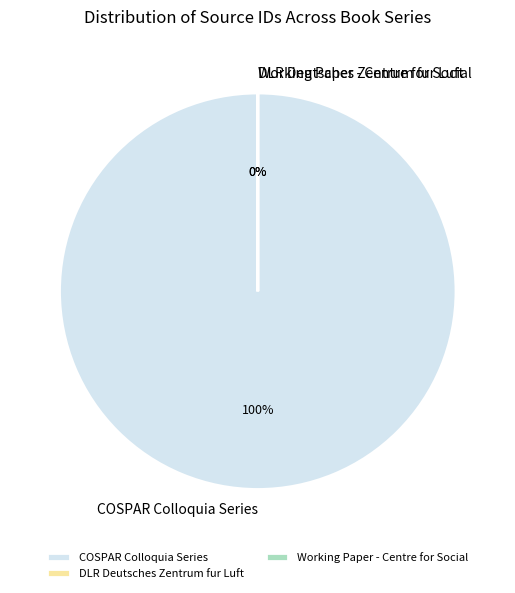

Is it true that DLR Deutsches Zentrum fur Luft is 1% of the pie?

False